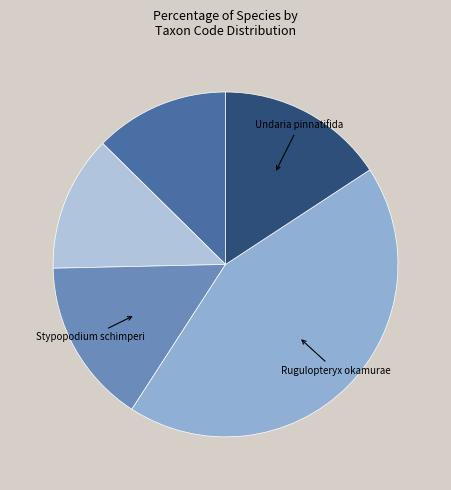

Is there any slice that represents more than half of the pie?

No